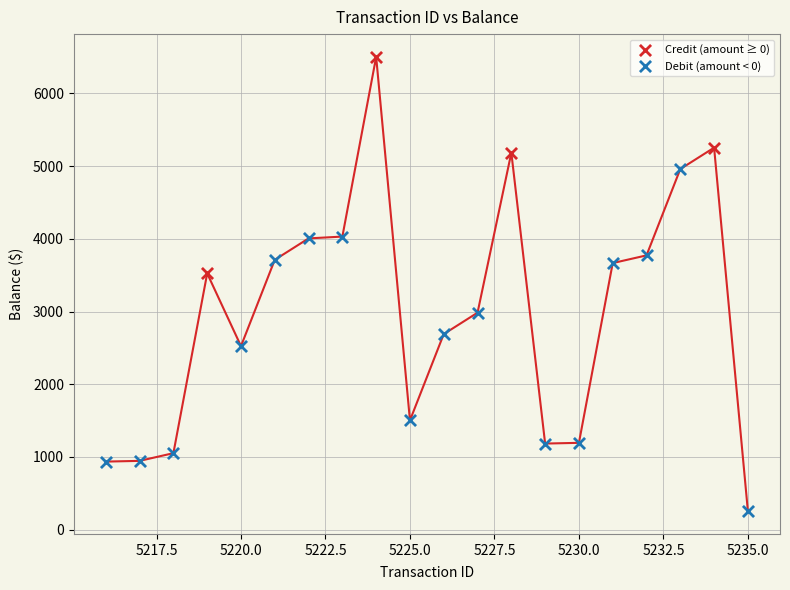

Which series reaches the maximum Y coordinate?

Credit (amount ≥ 0)